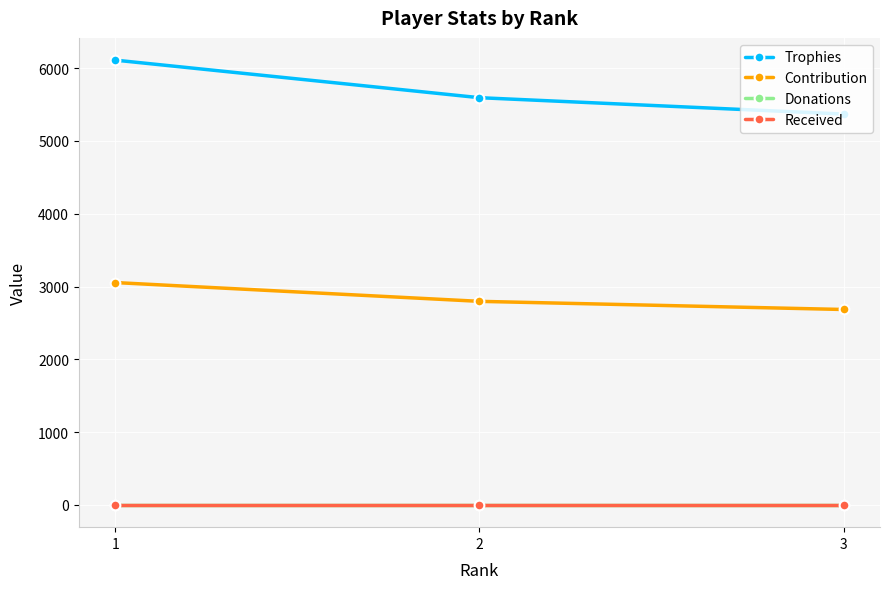

What is the value of the Contribution point at the 3rd from the left?

2685